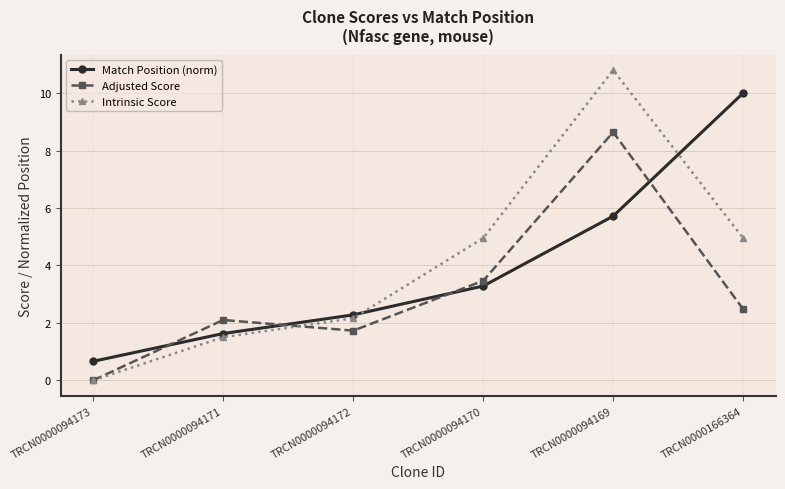

What position from the left is TRCN0000094171?

2